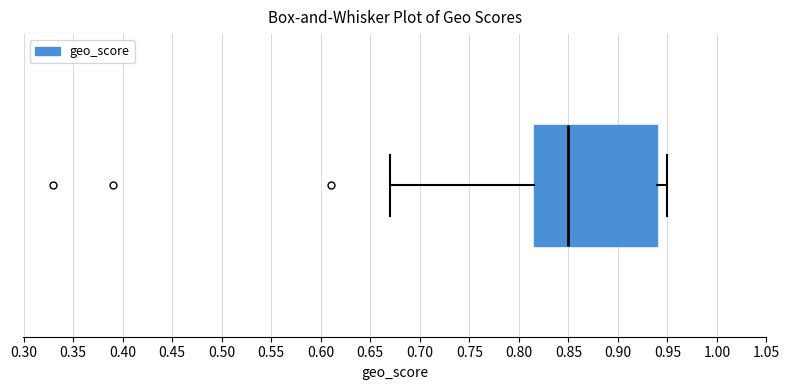

Where does the right whisker of the box end on the x-axis? The values are not printed on the chart, so give them approximately, as read against the axis.

0.950